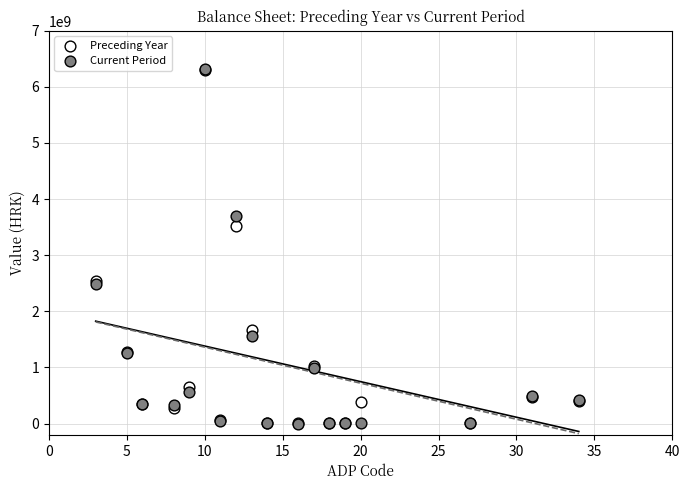

Which series has the widest spread of Y values?

Current Period